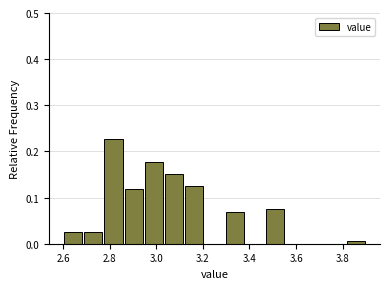

How tall is the bar that spans 2.94 to 3.04 on the x-axis? Neither the bar edges nor the heights are printed on the chart, so give them approximately, as read against the axes.

0.18